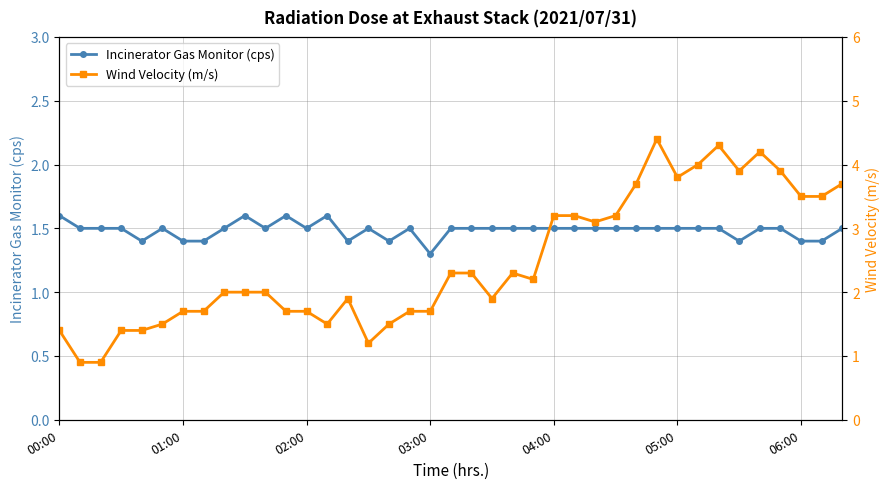

What is the total value across all series at 22?

3.8